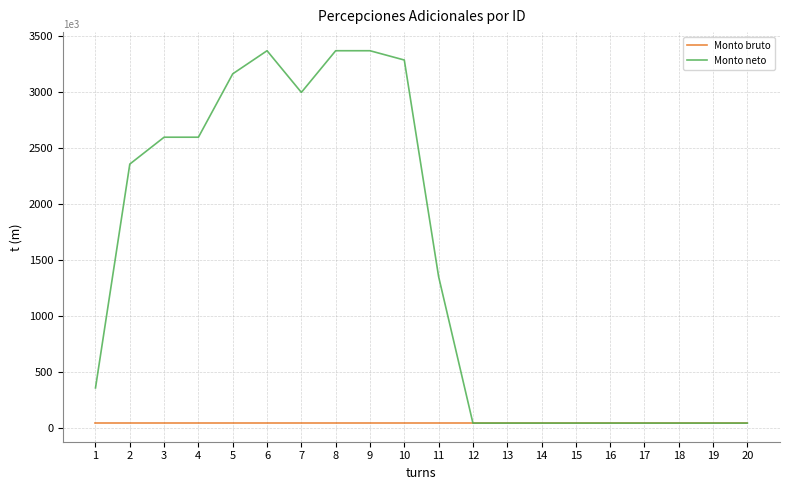

At which label is Monto neto closest to 1702?

11